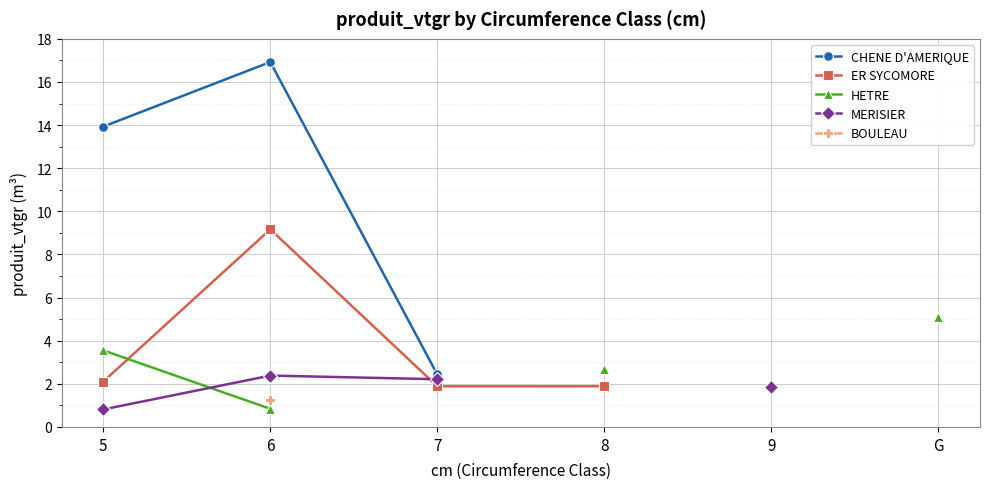

Which category has the lowest value in the ER SYCOMORE series?

7